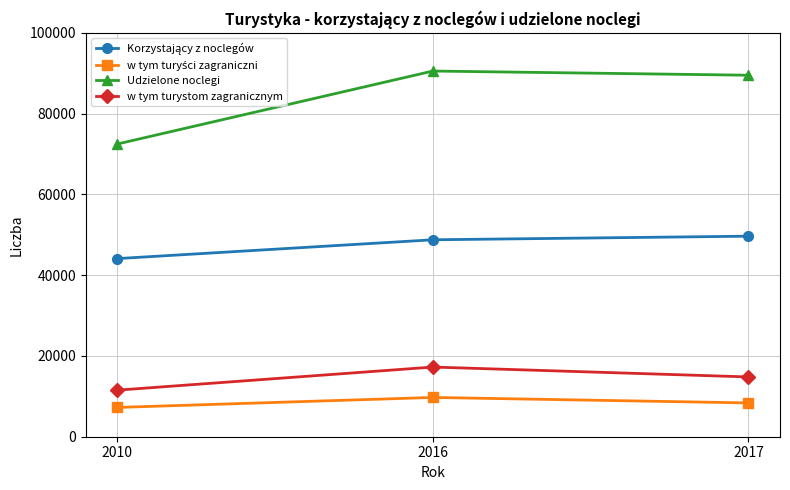

Where is Udzielone noclegi nearest to the value 81507?

2017